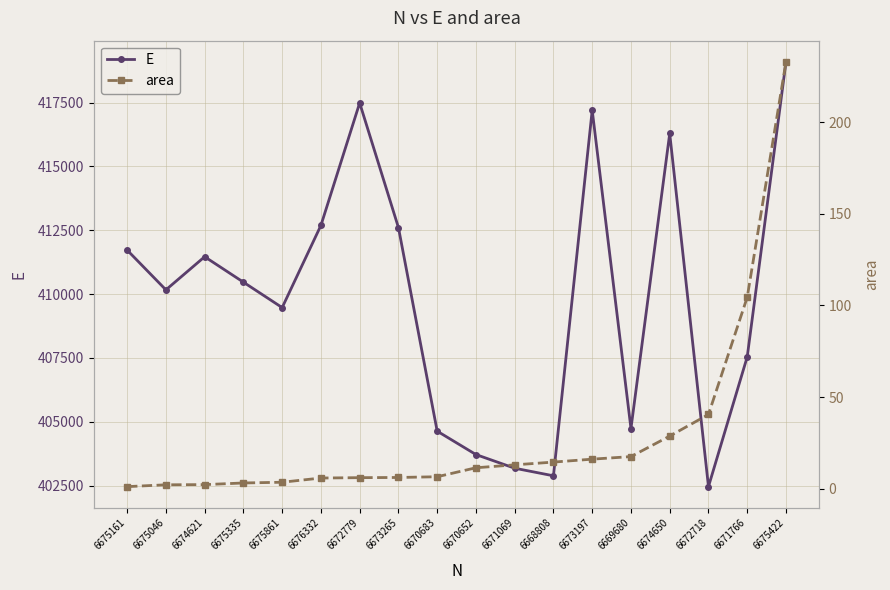

What position from the right is 6672779?

12